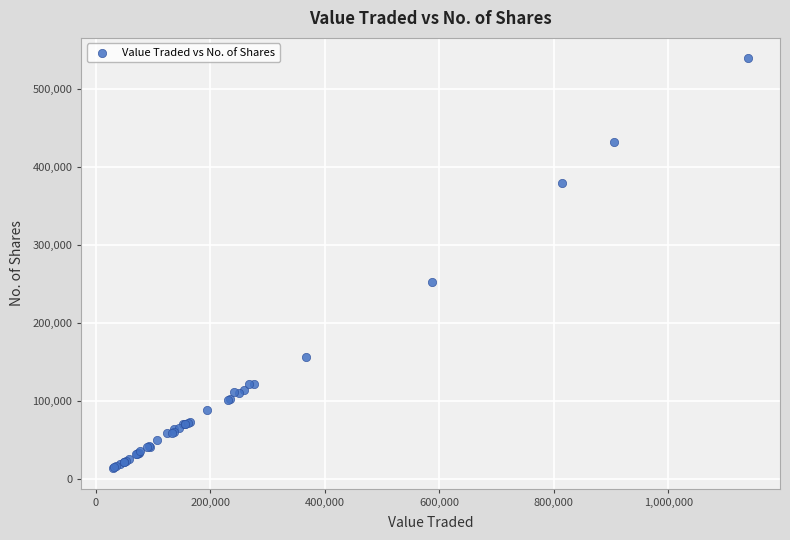

What Y value in the scatter plot is closest to 276687?

252341